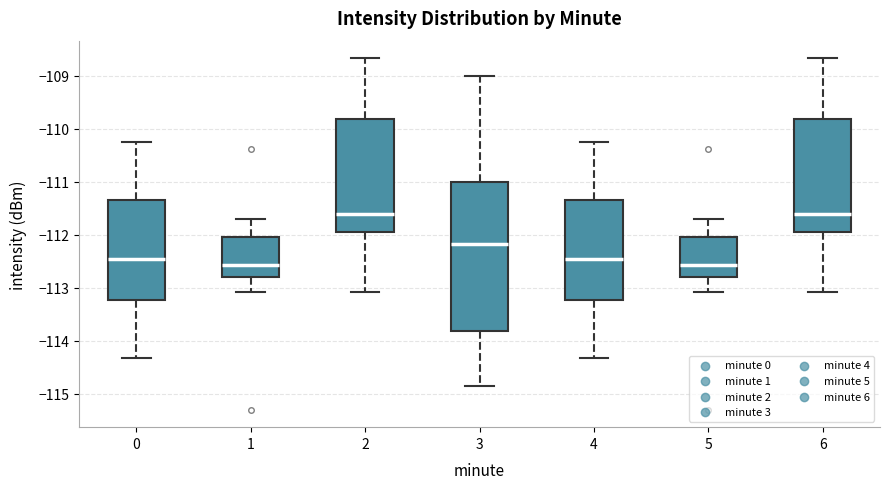

Reading left to right, transcribe this box plot: for each box, give where its median line is, the range the box spans, and where its two whiskers end, as read against the y-axis. The values are not printed on the chart, so give them approximately, as read against the axis.

0: median -112.5, box -113.2 to -111.3, whiskers -114.3 to -110.2
1: median -112.6, box -112.8 to -112.0, whiskers -113.1 to -111.7
2: median -111.6, box -112.0 to -109.8, whiskers -113.1 to -108.7
3: median -112.2, box -113.8 to -111.0, whiskers -114.8 to -109.0
4: median -112.5, box -113.2 to -111.3, whiskers -114.3 to -110.2
5: median -112.6, box -112.8 to -112.0, whiskers -113.1 to -111.7
6: median -111.6, box -112.0 to -109.8, whiskers -113.1 to -108.7